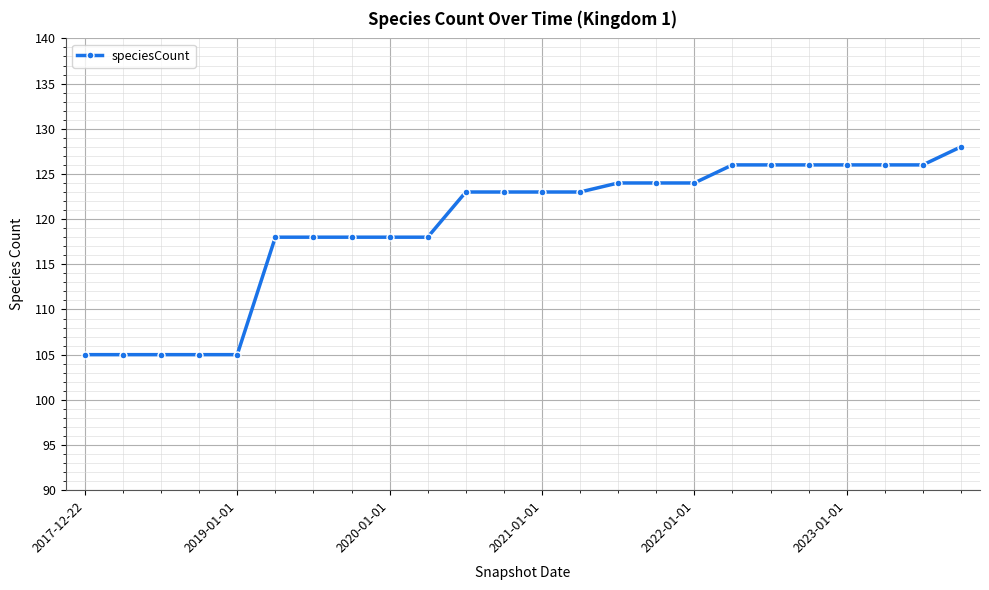

Reading right to left, transcribe all the data shown in this chart.

128	126	126	126	126	126	126	124	124	124	123	123	123	123	118	118	118	118	118	105	105	105	105	105